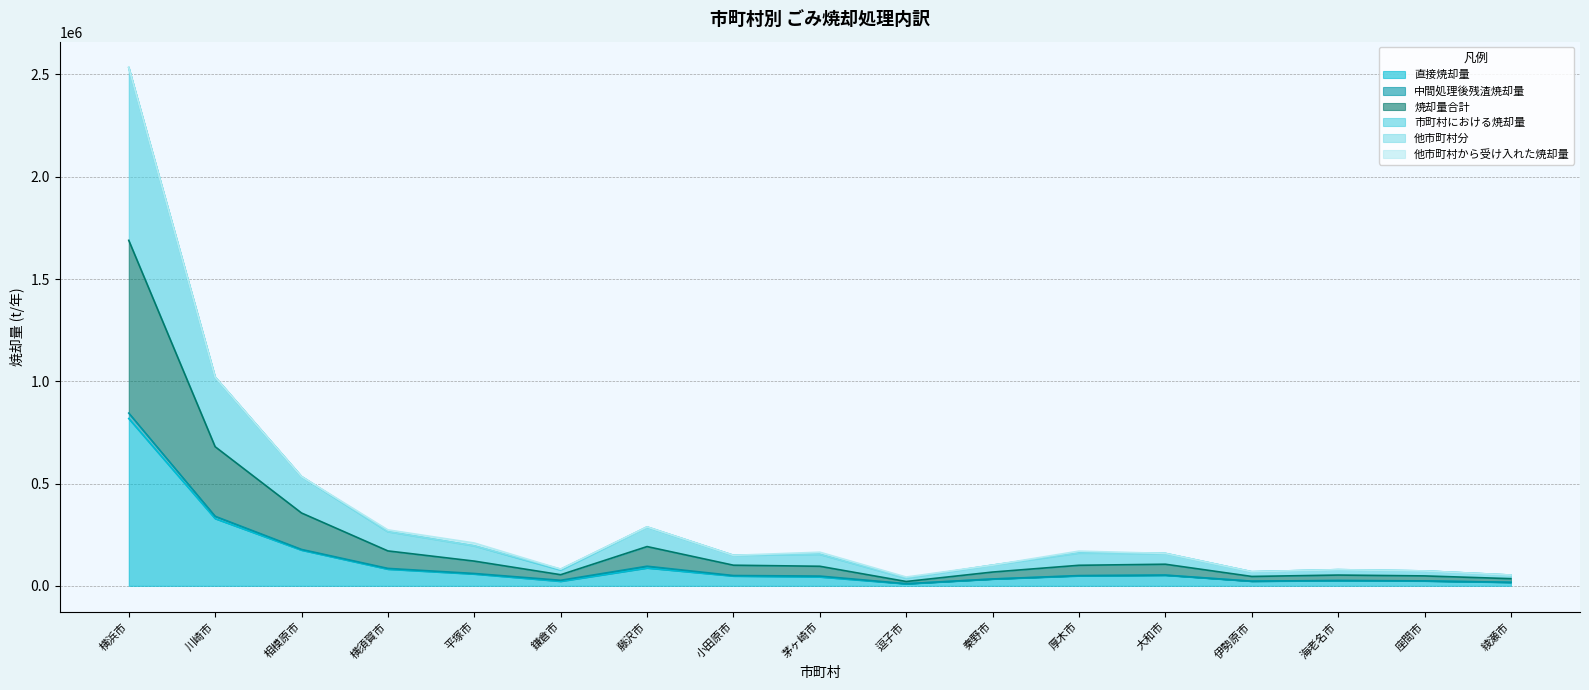

Rank the series by their maximum value, from highest to lowest.

市町村における焼却量, 焼却量合計, 直接焼却量